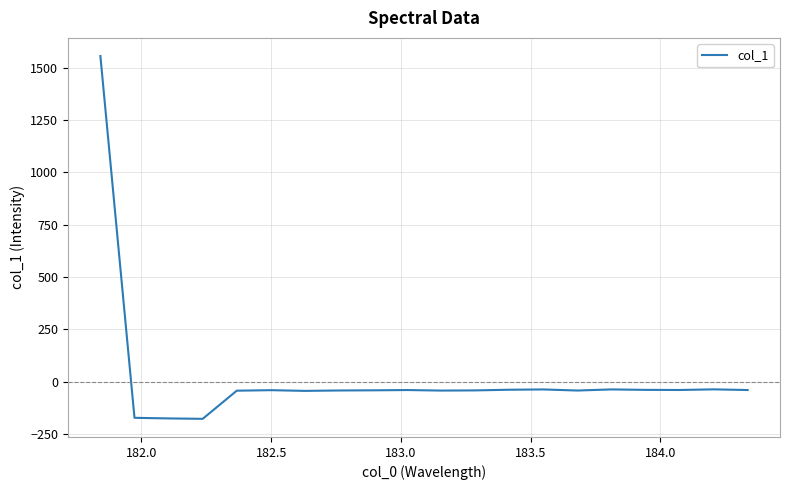

How many positive values are there?

1